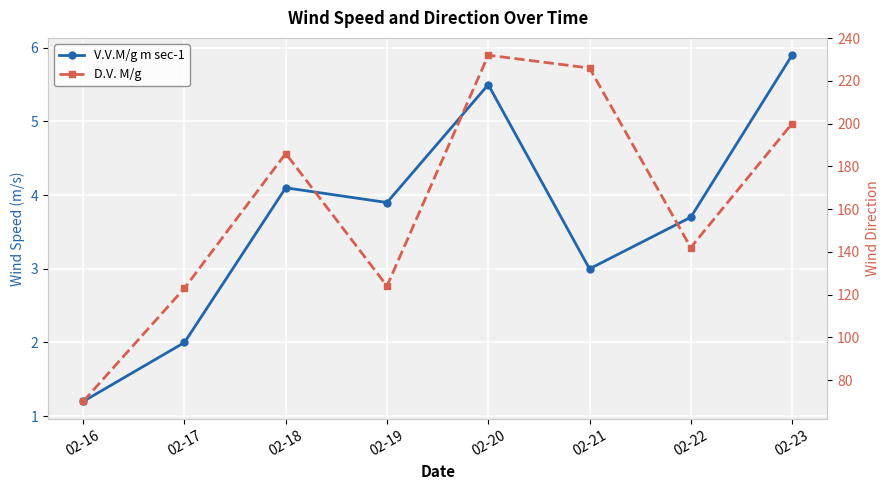

The value of D.V. M/g at 02-19 is 167.8. True or false?

False